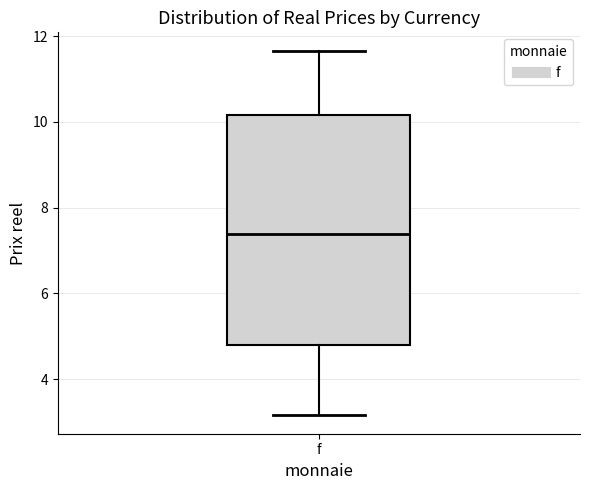

Transcribe this box plot: give where the median line is, the range the box spans, and where the two whiskers end, as read against the y-axis. The values are not printed on the chart, so give them approximately, as read against the axis.

median 7.4, box 4.8 to 10.2, whiskers 3.2 to 11.6